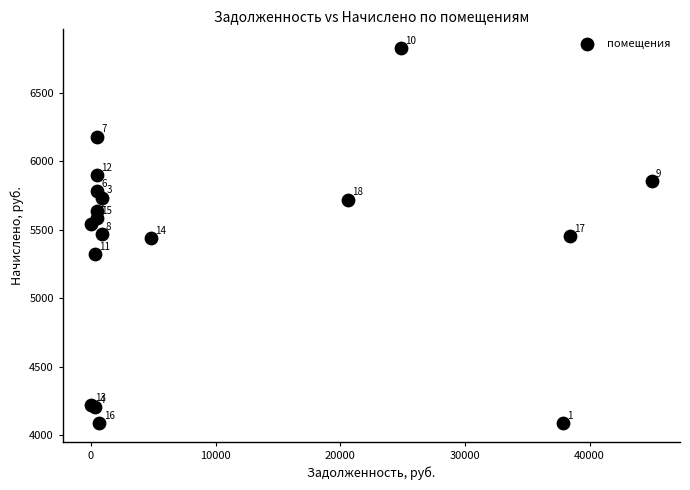

What Y value in the scatter plot is closest to 5457?

5453.8